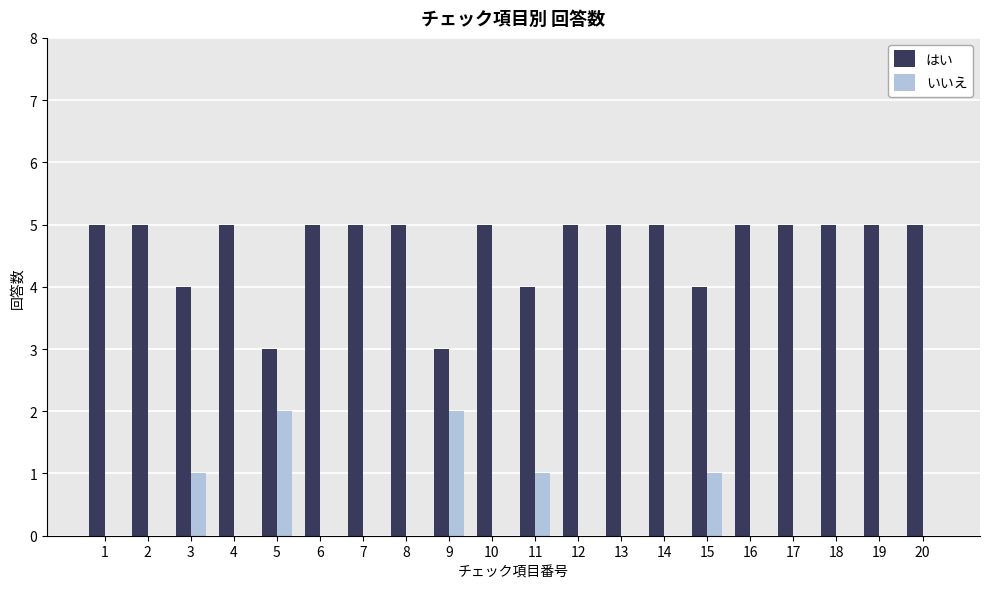

What is the sum of all はい values?

93